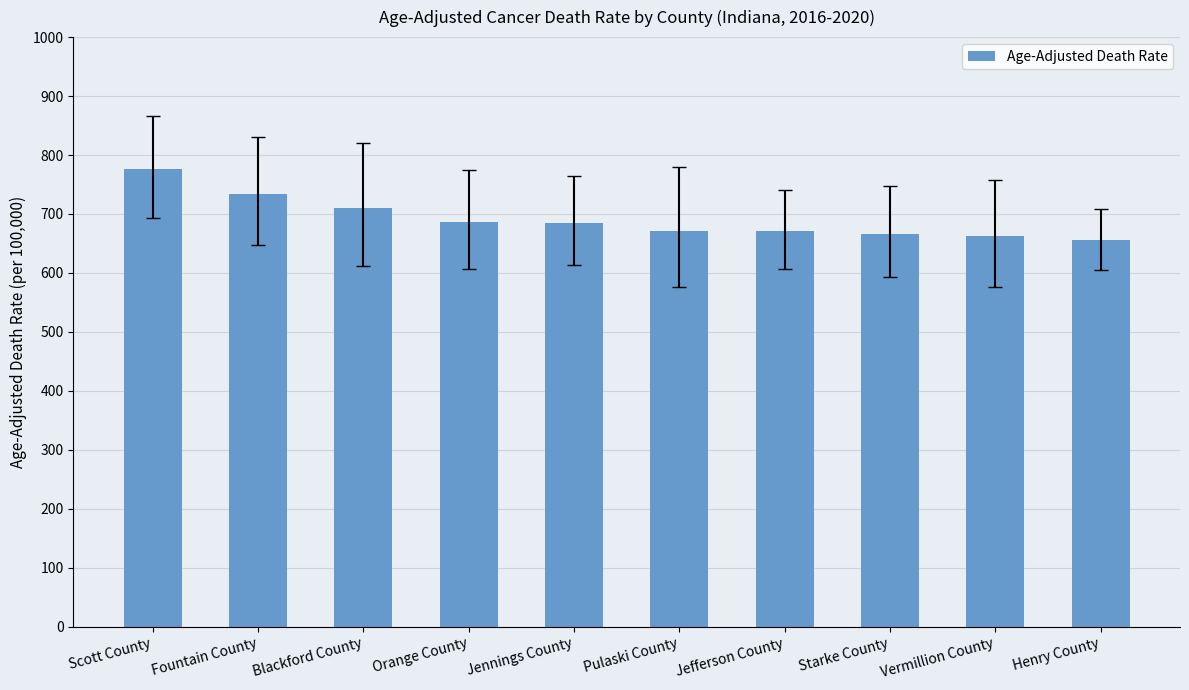

What is the label of the 5th bar from the left?

Jennings County